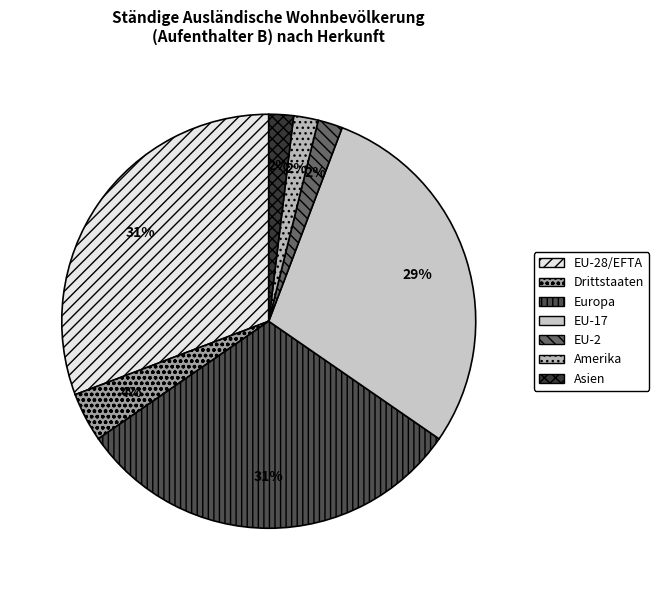

To the nearest percent, what portion does EU-17 represent?

29%